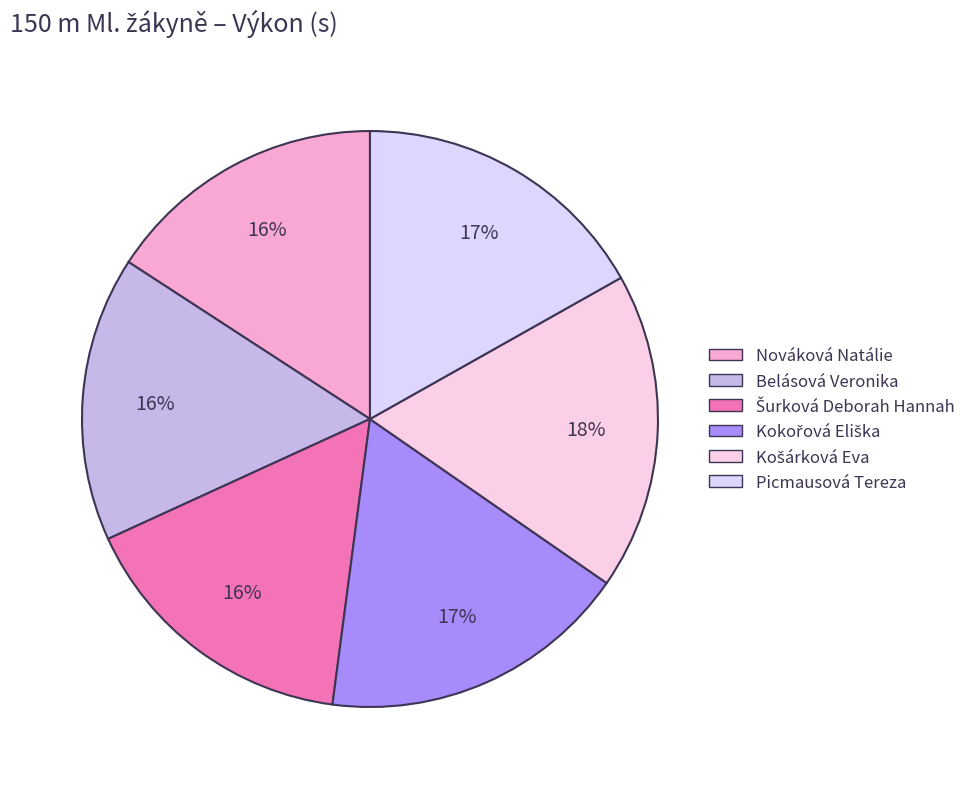

What is the ratio of the value at Šurková Deborah Hannah to the value at Kokořová Eliška?

0.9